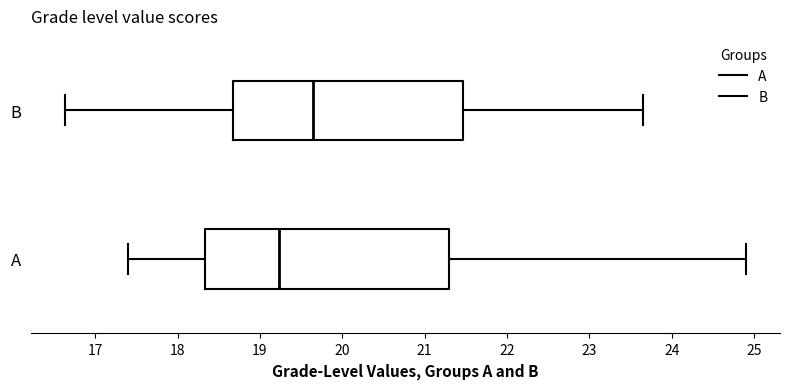

Where is the left edge of the box for B on the x-axis? The values are not printed on the chart, so give them approximately, as read against the axis.

18.7